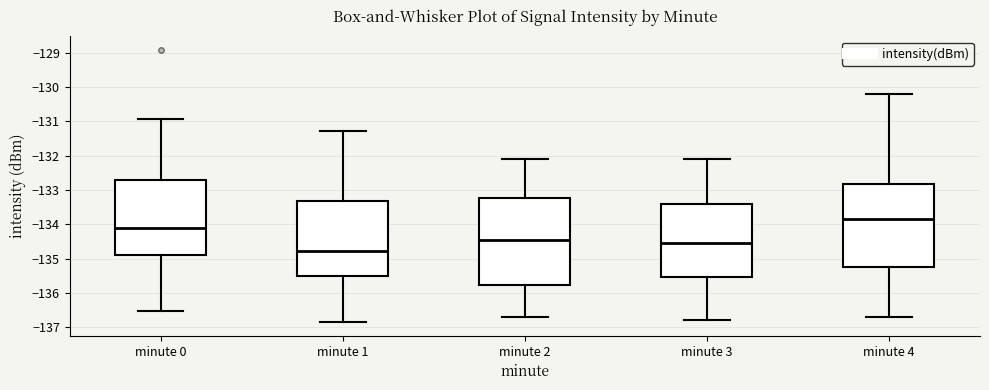

Which box's median line is the highest?

minute 4